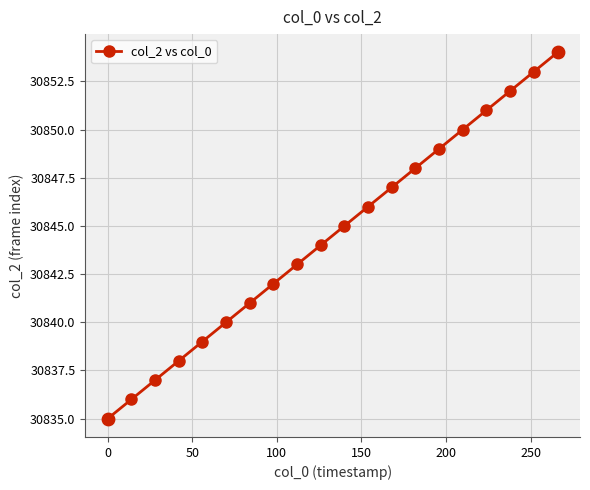

What is the maximum value shown in the chart?

30854